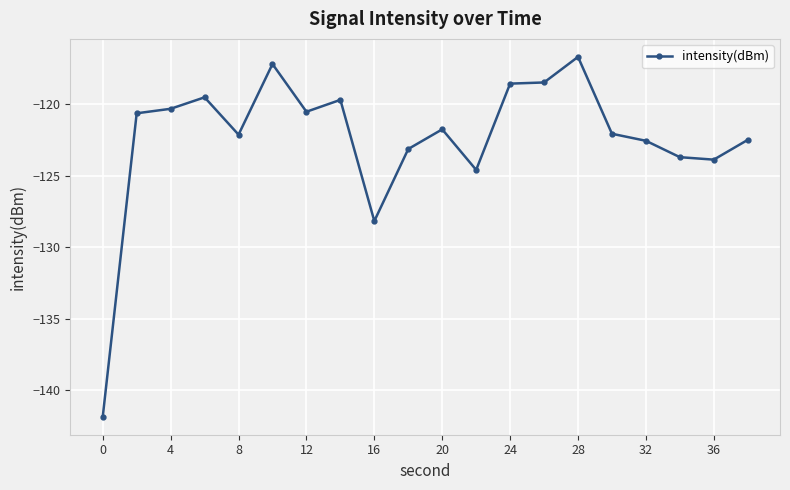

What is the smallest value displayed?

-141.8